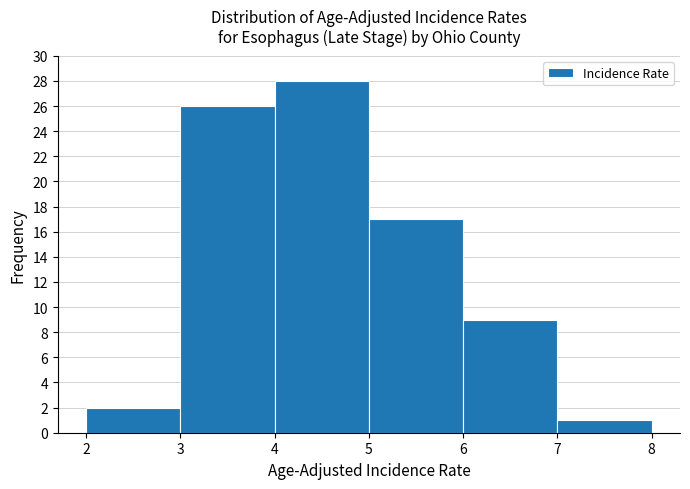

Over which range of the x-axis is the bar tallest?

4 to 5